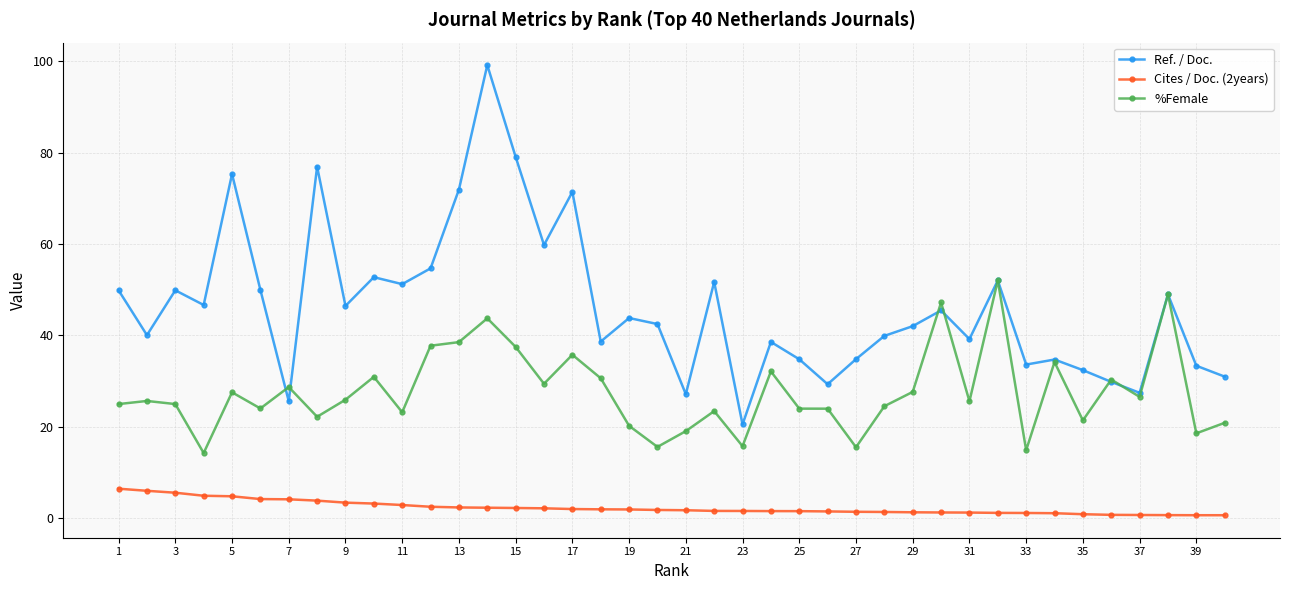

True or false: Ref. / Doc. has more than 1 points higher than both neighbors.

True